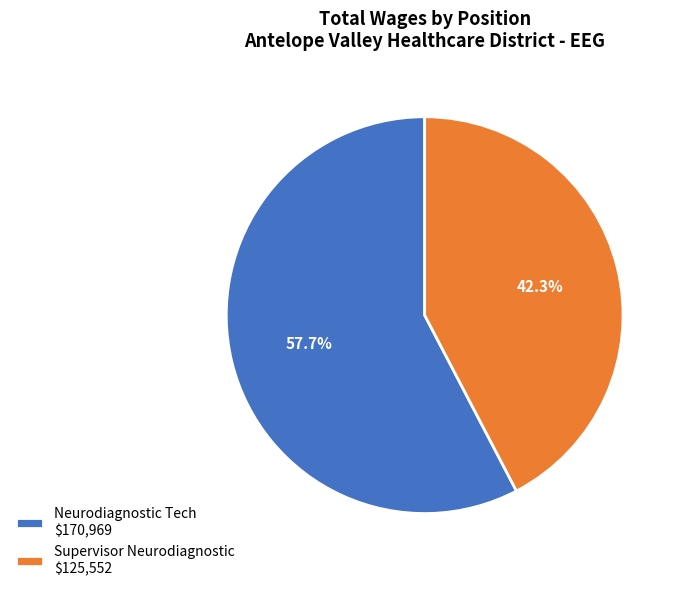

Which category has the biggest portion of the pie?

Neurodiagnostic Tech